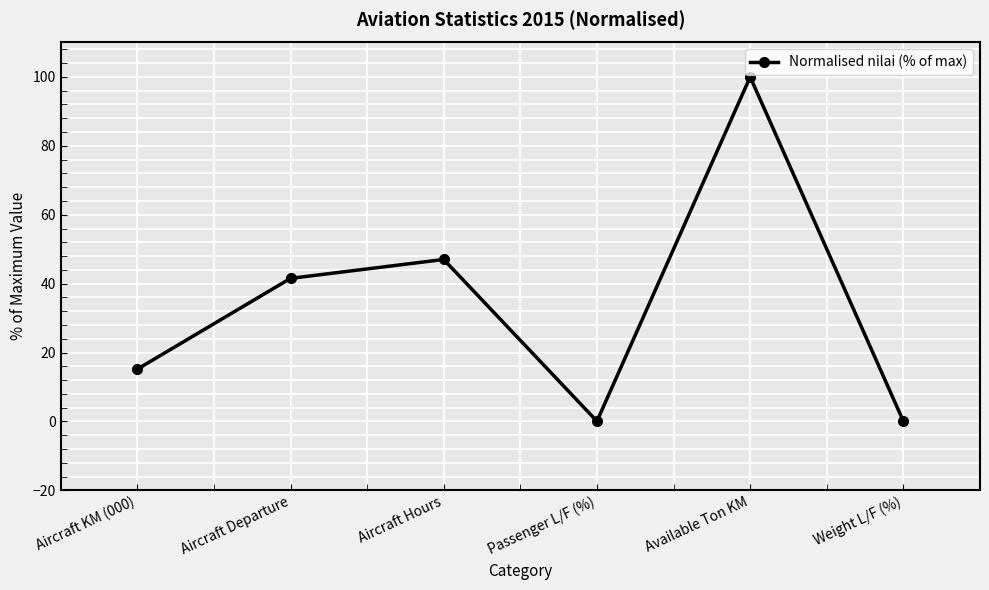

The chart shows a value of 16.2 at Aircraft Hours. True or false?

False